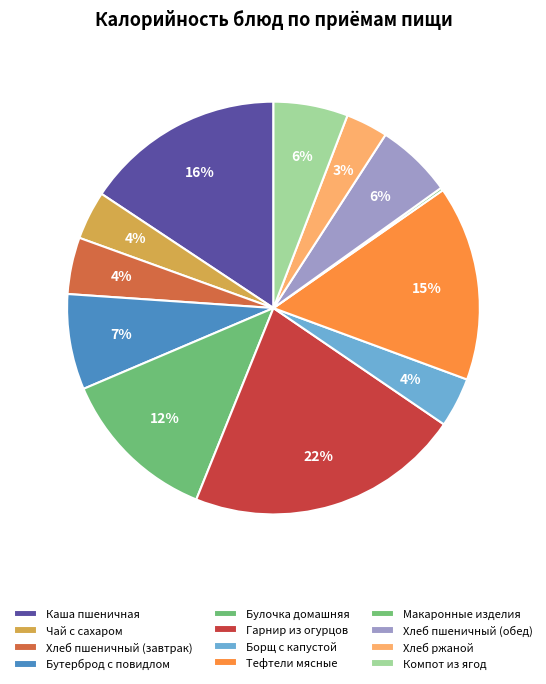

Which has a higher value, Хлеб пшеничный (обед) or Бутерброд с повидлом?

Бутерброд с повидлом